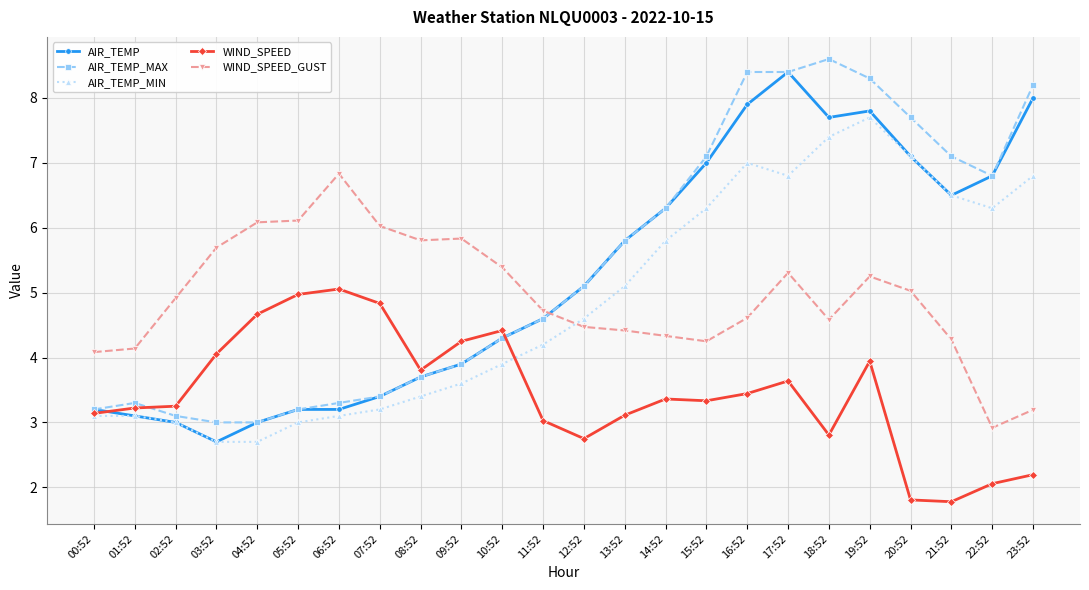

What is the sum of the AIR_TEMP_MAX values at 19:52 and 09:52?

12.2